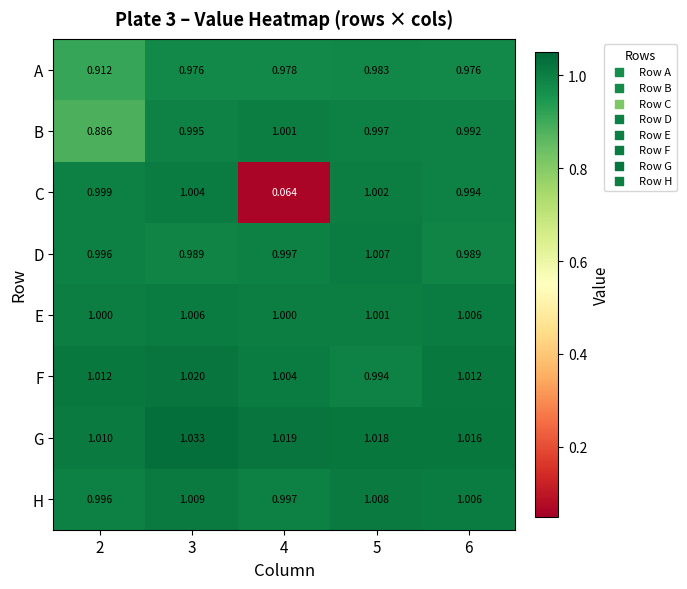

At how many categories does at least one series exceed 0?

5